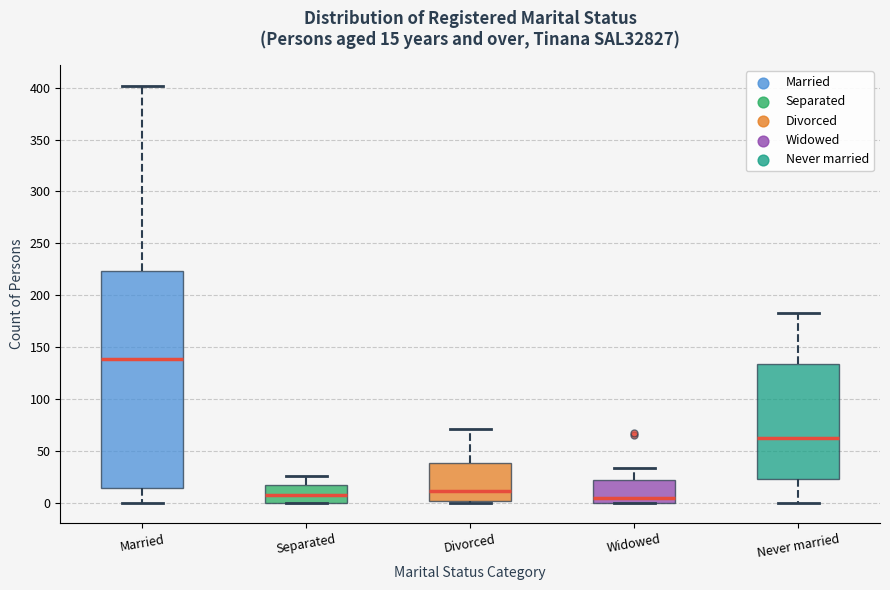

Which box is the tallest, from its lower edge to its upper edge?

Married